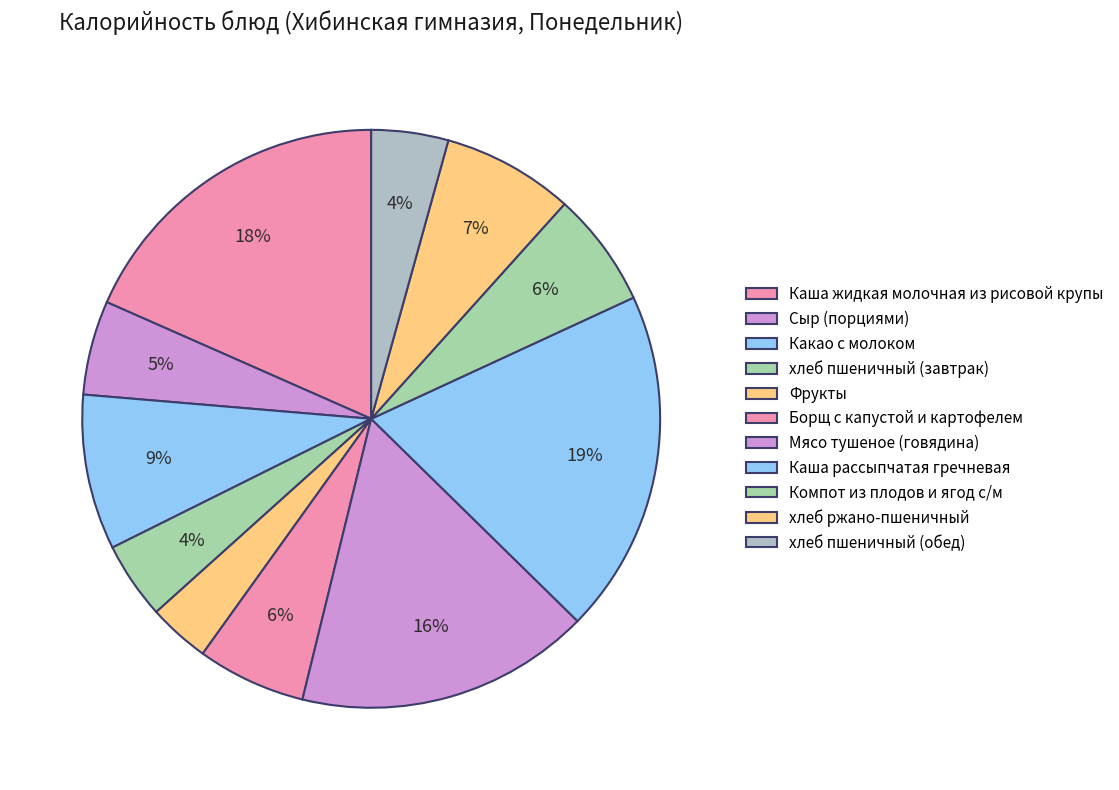

Does Сыр (порциями) account for over 50% of the chart?

No